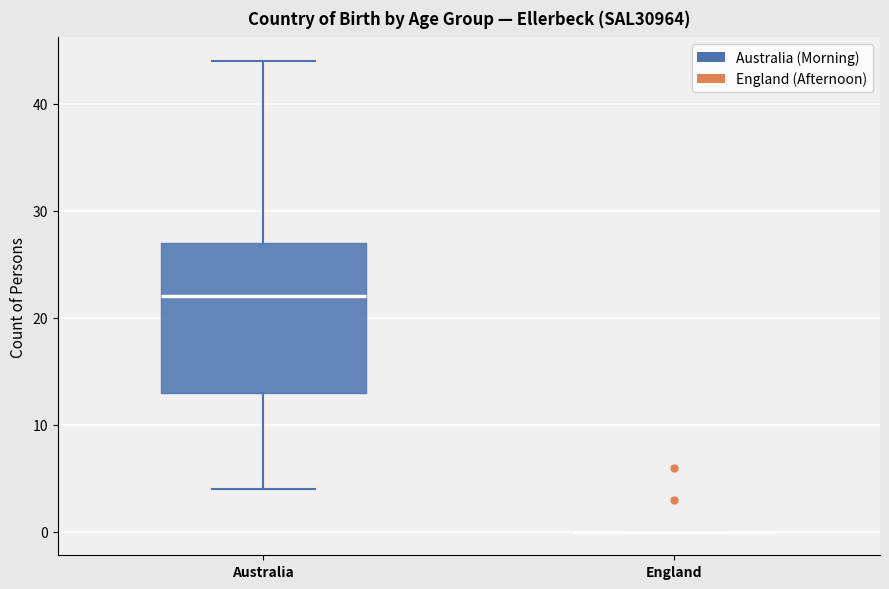

Which box is the tallest, from its lower edge to its upper edge?

Australia